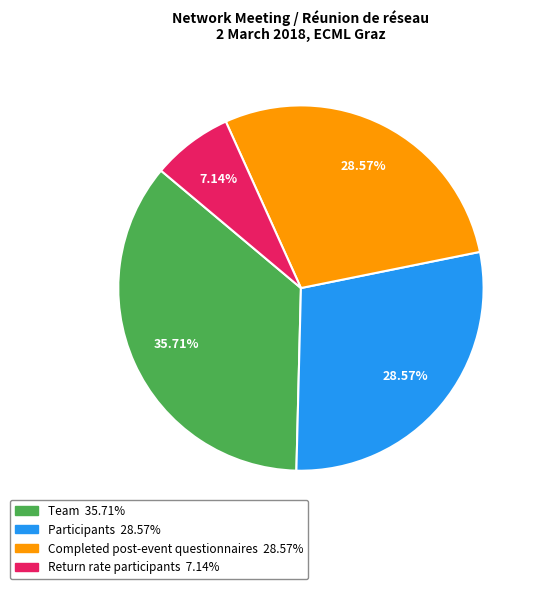

Which has a higher value, Return rate participants or Team?

Team